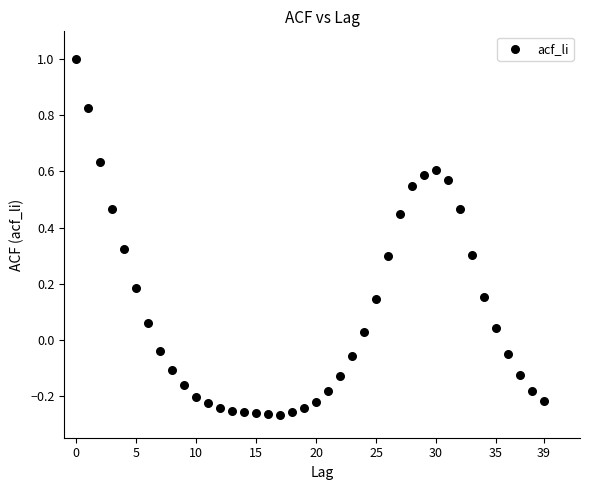

What is the range of Y values (max minus min)?

1.3